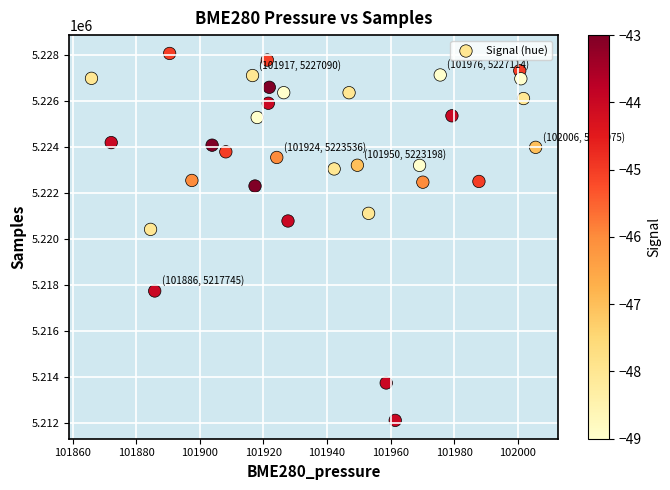

What Y value in the scatter plot is closest to 5220090?

5220417